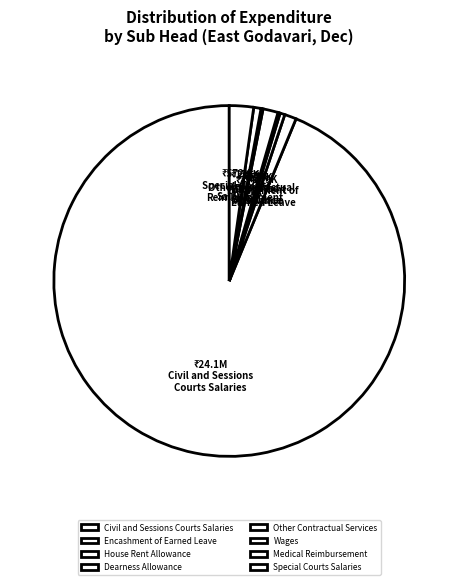

What portion of the pie excludes Wages?

99.8%